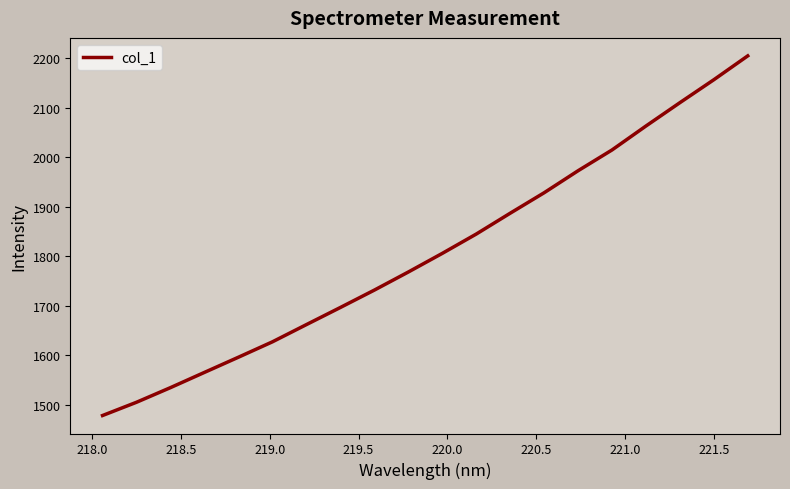

Reading left to right, what are all the values shown in this chart?

1478.3	1505.1	1534.7	1565.5	1596.1	1627.2	1662.0	1696.6	1731.7	1768.2	1805.8	1844.8	1886.9	1928.3	1972.8	2014.7	2063.1	2110.3	2156.6	2204.8